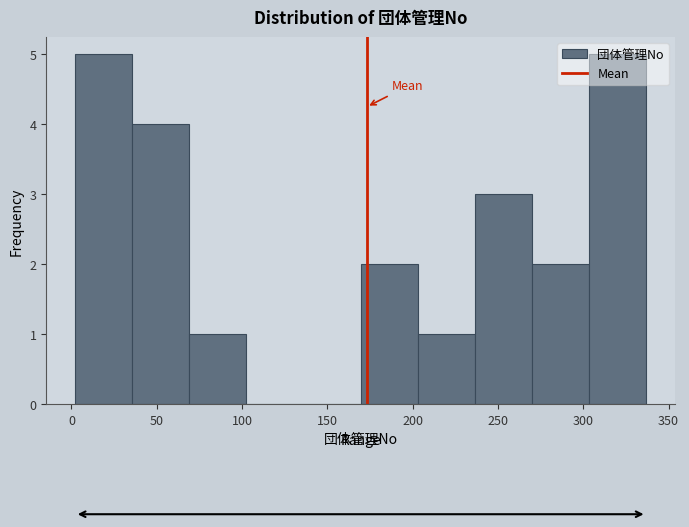

Reading left to right, transcribe this chart: for each bar, give the range it covers on the x-axis and its height. Neither the bar edges nor the heights are printed on the chart, so give them approximately, as read against the axes.

2.0 to 35.5: 5
35.5 to 69.0: 4
69.0 to 102.5: 1
102.5 to 136.0: 0
136.0 to 169.5: 0
169.5 to 203.0: 2
203.0 to 236.5: 1
236.5 to 270.0: 3
270.0 to 303.5: 2
303.5 to 337.0: 5